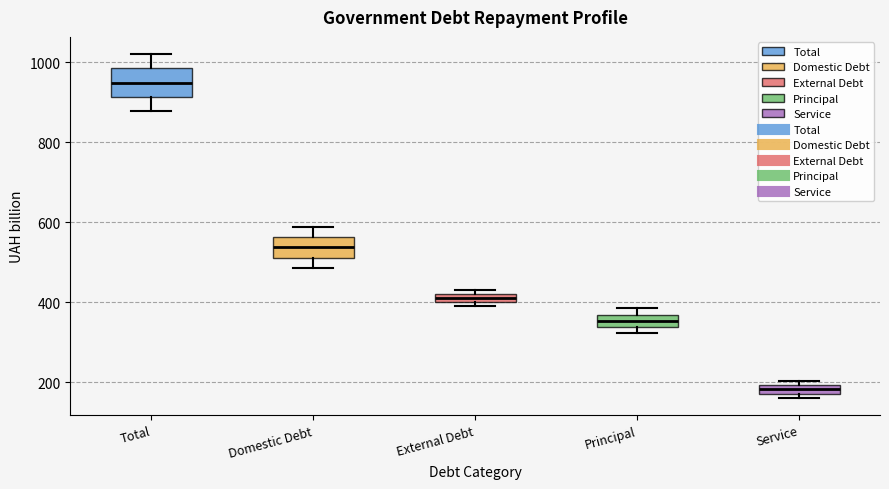

Which box has the lowest median line?

Service